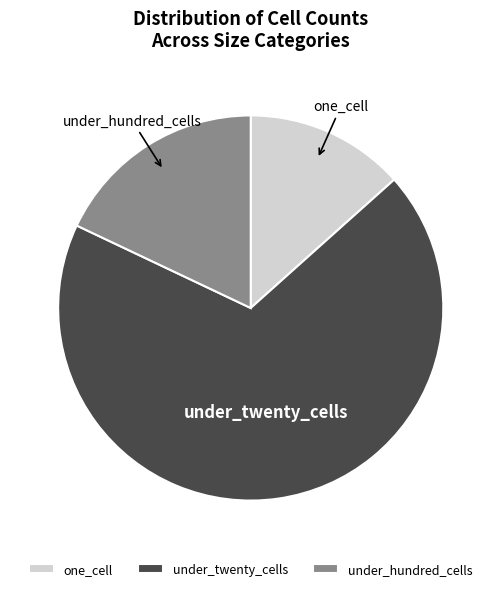

True or false: one_cell accounts for 25% of the total.

False